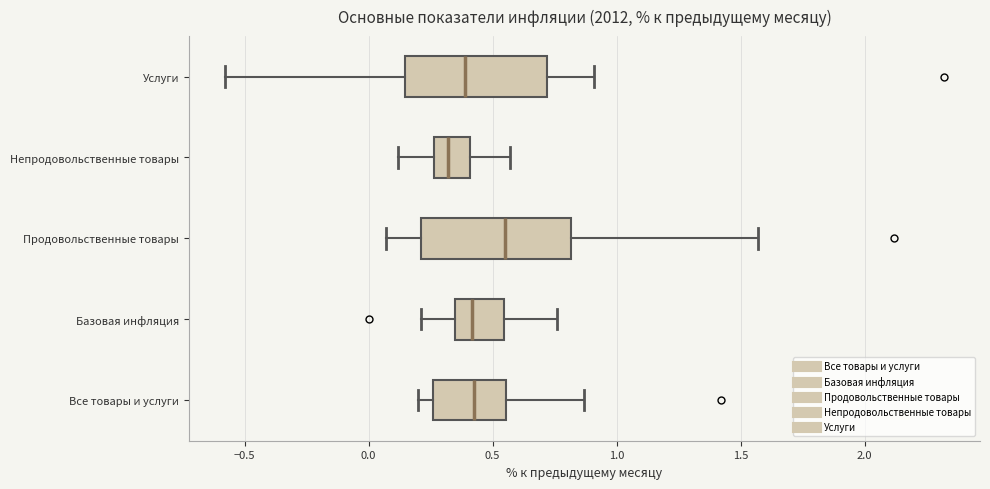

Where does the left whisker of the box for Продовольственные товары end on the x-axis? The values are not printed on the chart, so give them approximately, as read against the axis.

0.05